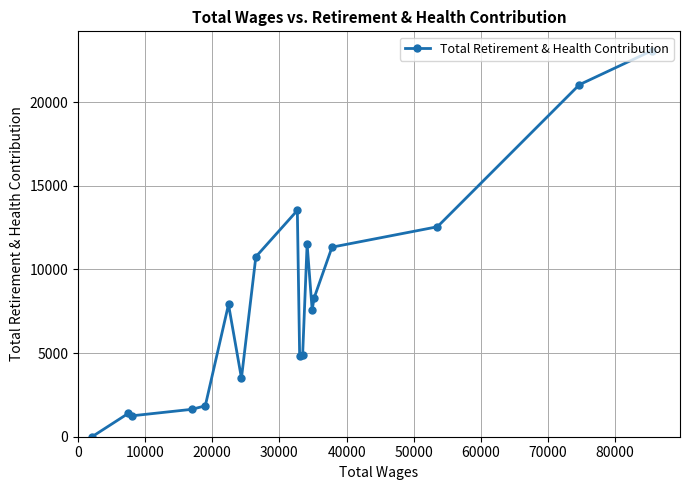

What is the greatest value displayed?

23086